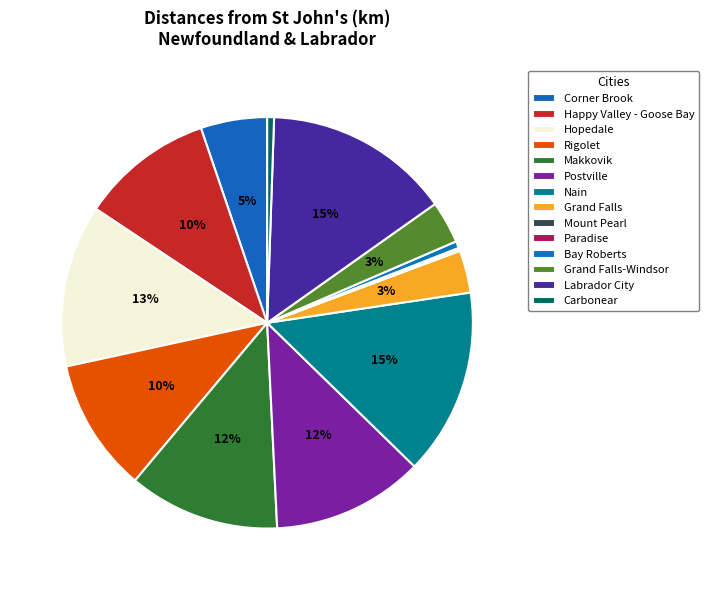

To the nearest percent, what is the difference between the largest and smallest slice percentages?

15%